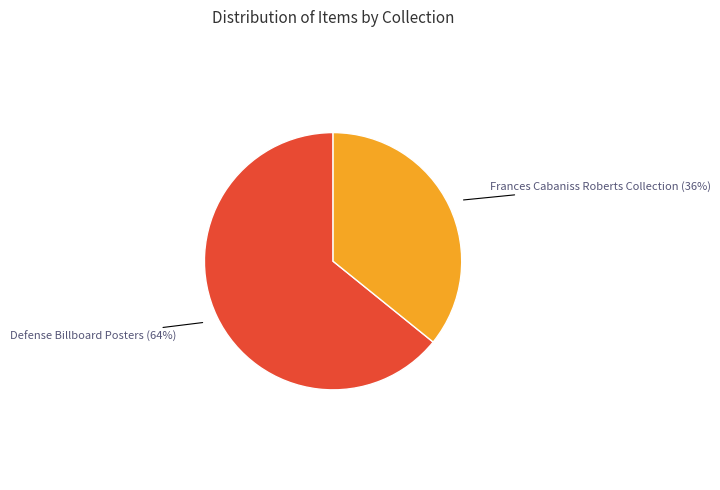

Is there any slice that represents more than half of the pie?

Yes